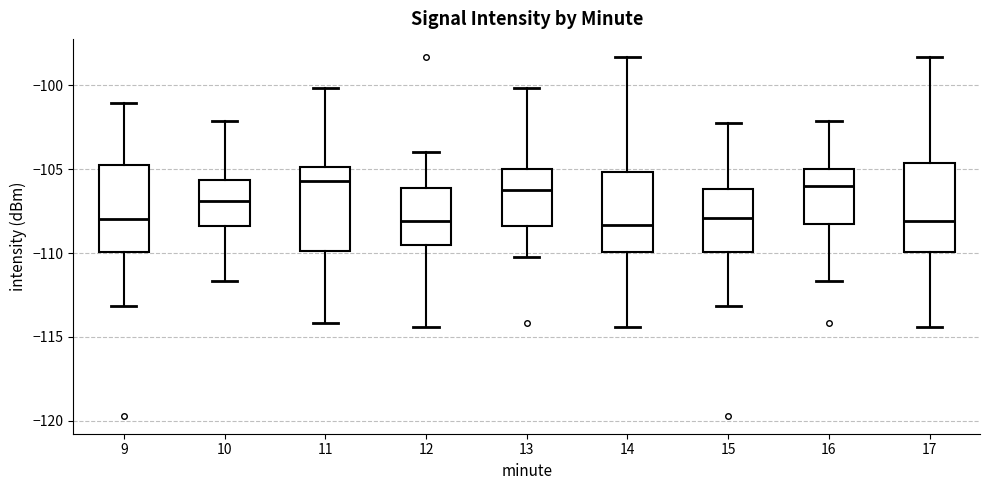

Reading left to right, read every box against the y-axis: the position of its median line, the range the box covers, and the ends of its whiskers. The values are not printed on the chart, so give them approximately, as read against the axis.

9: median -108.0, box -110.0 to -104.5, whiskers -113.0 to -101.0
10: median -107.0, box -108.5 to -105.5, whiskers -111.5 to -102.0
11: median -105.5, box -110.0 to -105.0, whiskers -114.0 to -100.0
12: median -108.0, box -109.5 to -106.0, whiskers -114.5 to -104.0
13: median -106.5, box -108.5 to -105.0, whiskers -110.0 to -100.0
14: median -108.5, box -110.0 to -105.0, whiskers -114.5 to -98.5
15: median -108.0, box -110.0 to -106.0, whiskers -113.0 to -102.5
16: median -106.0, box -108.5 to -105.0, whiskers -111.5 to -102.0
17: median -108.0, box -110.0 to -104.5, whiskers -114.5 to -98.5